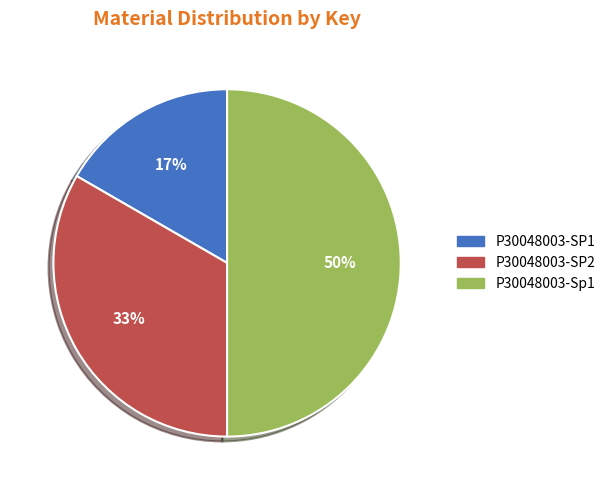

To the nearest percent, what portion does P30048003-Sp1 represent?

50%